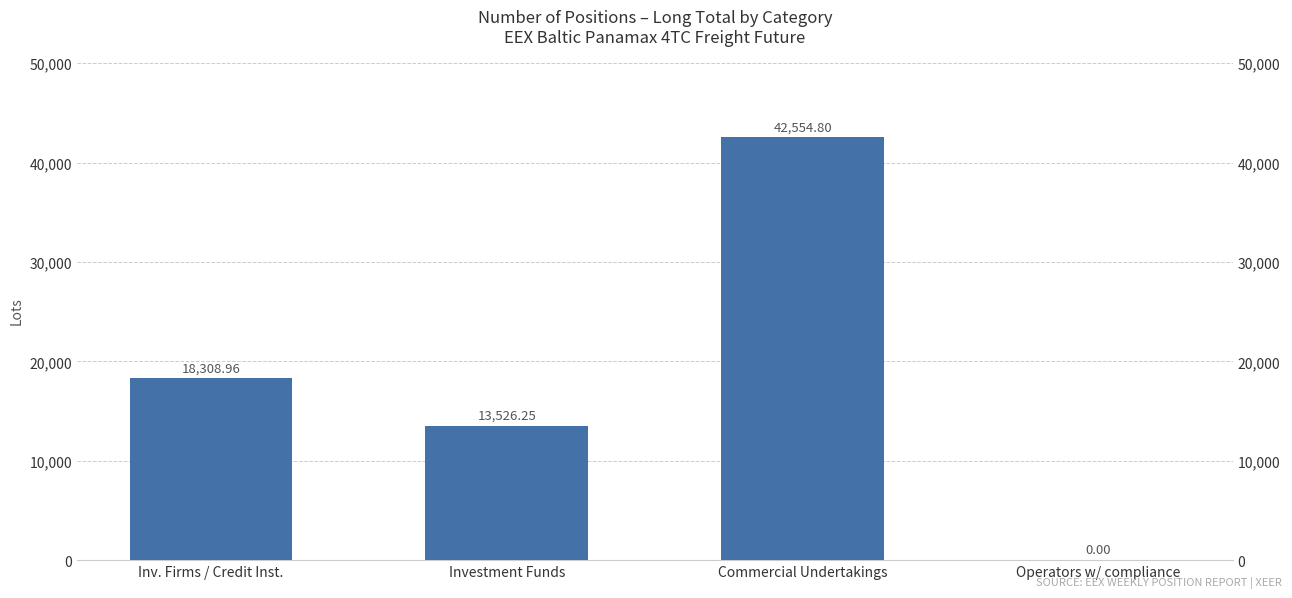

How many categories are shown in the chart?

4